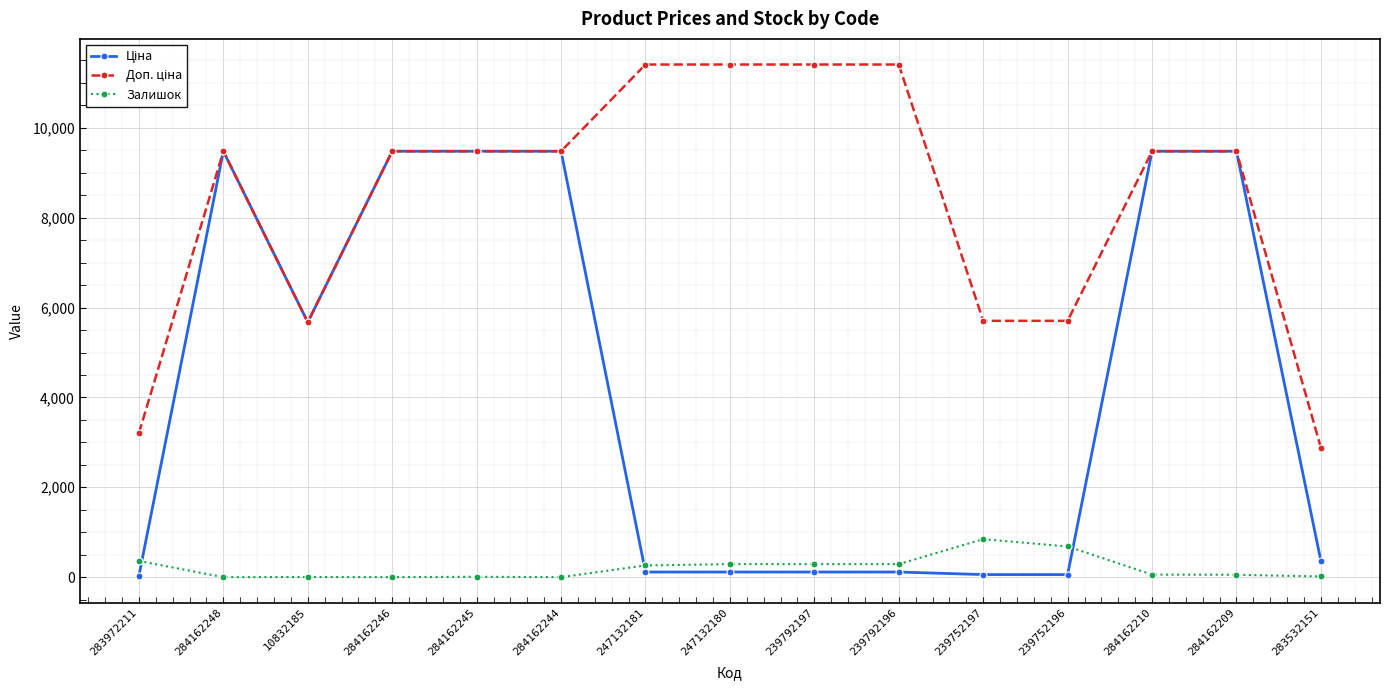

What is the total value across all series at 284162248?

18960.1